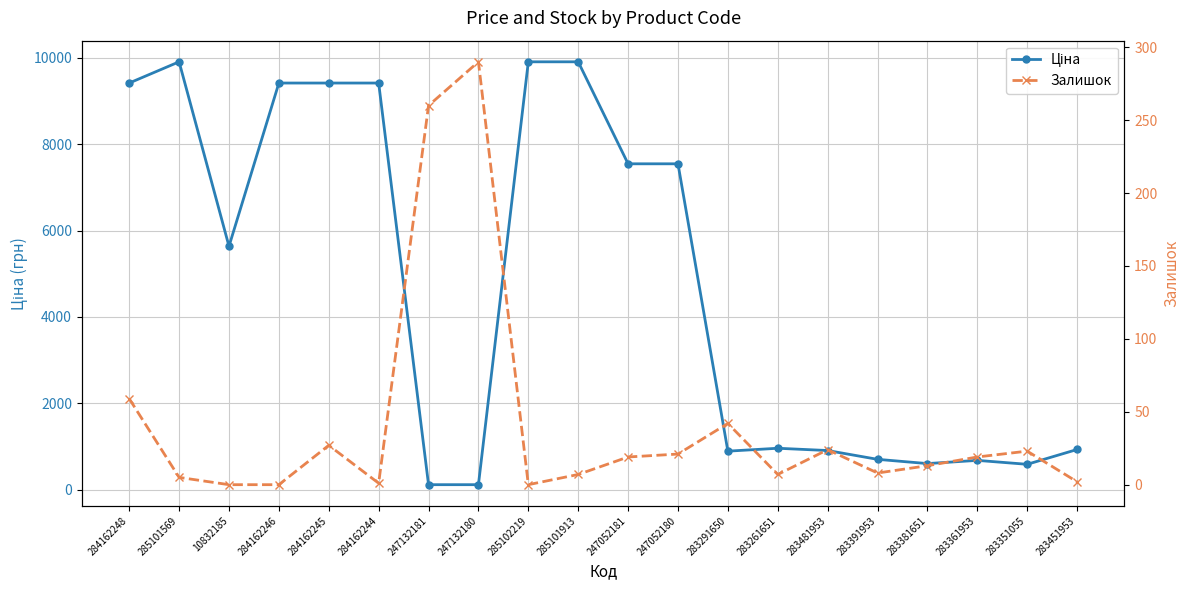

True or false: Залишок has a value of 88.8 at 247132181.

False